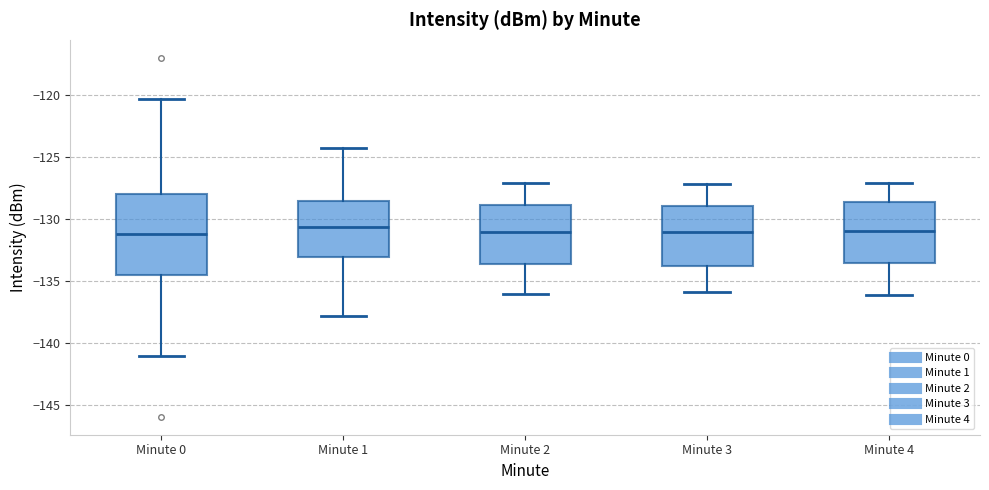

Reading left to right, transcribe this box plot: for each box, give where its median line is, the range the box spans, and where its two whiskers end, as read against the y-axis. The values are not printed on the chart, so give them approximately, as read against the axis.

Minute 0: median -131.0, box -134.5 to -128.0, whiskers -141.0 to -120.5
Minute 1: median -130.5, box -133.0 to -128.5, whiskers -138.0 to -124.5
Minute 2: median -131.0, box -133.5 to -129.0, whiskers -136.0 to -127.0
Minute 3: median -131.0, box -134.0 to -129.0, whiskers -136.0 to -127.0
Minute 4: median -131.0, box -133.5 to -128.5, whiskers -136.0 to -127.0